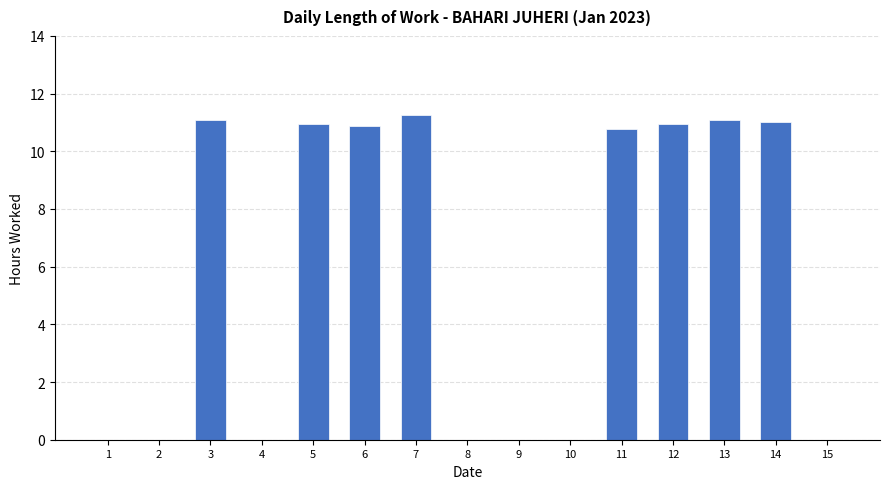

Is it true that the value at 9 is 0.0?

True